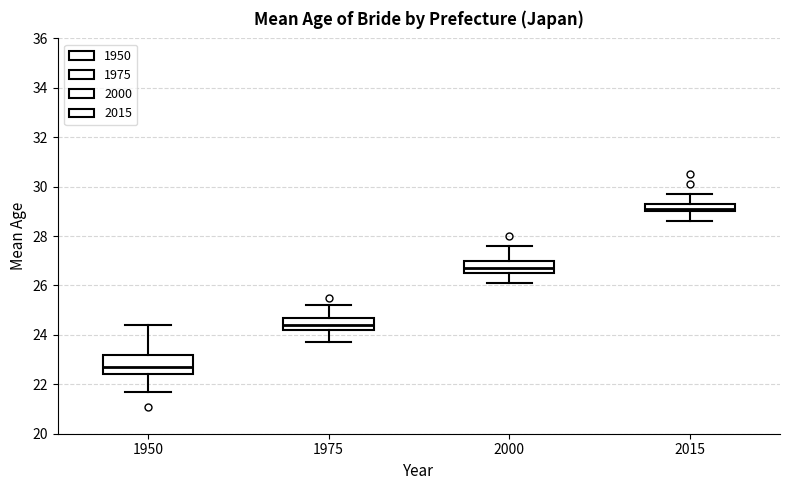

Reading left to right, transcribe this box plot: for each box, give where its median line is, the range the box spans, and where its two whiskers end, as read against the y-axis. The values are not printed on the chart, so give them approximately, as read against the axis.

1950: median 22.8, box 22.4 to 23.2, whiskers 21.8 to 24.4
1975: median 24.4, box 24.2 to 24.8, whiskers 23.8 to 25.2
2000: median 26.8, box 26.6 to 27.0, whiskers 26.2 to 27.6
2015: median 29.2, box 29.0 to 29.4, whiskers 28.6 to 29.8